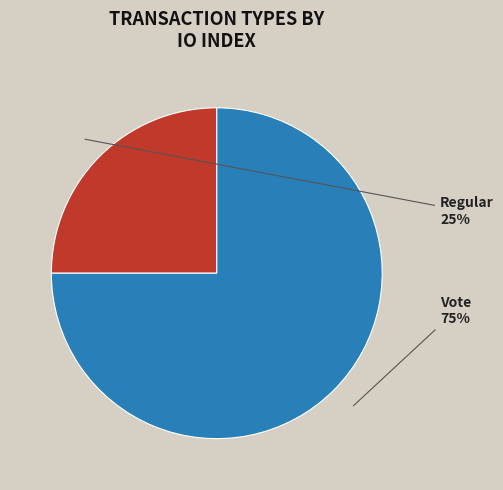

Is there any slice that represents more than half of the pie?

Yes